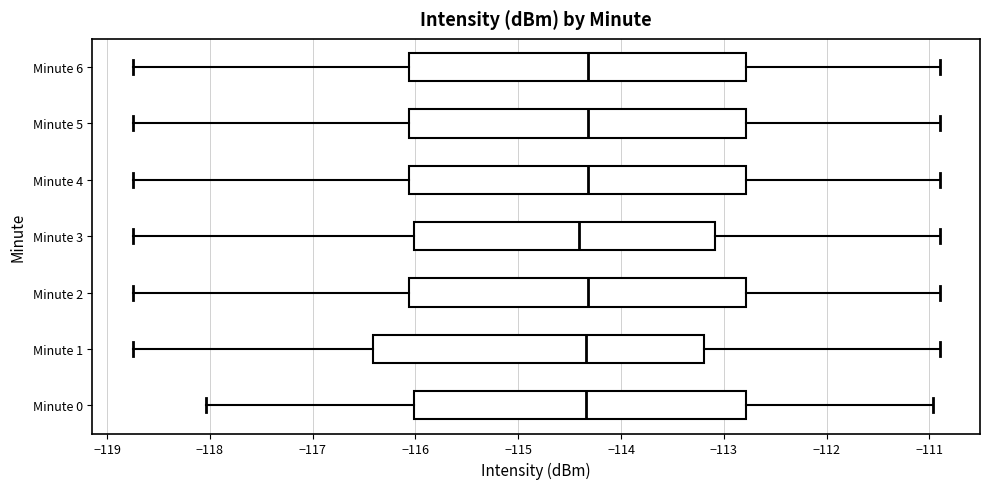

Where is the right edge of the box for Minute 3 on the x-axis? The values are not printed on the chart, so give them approximately, as read against the axis.

-113.1